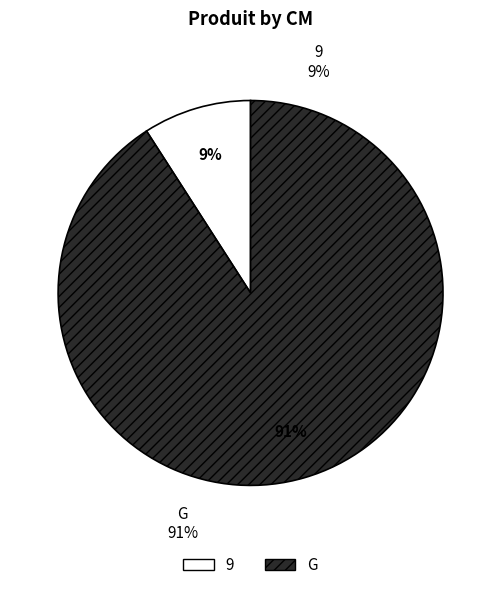

Is it true that G is 78% of the pie?

False